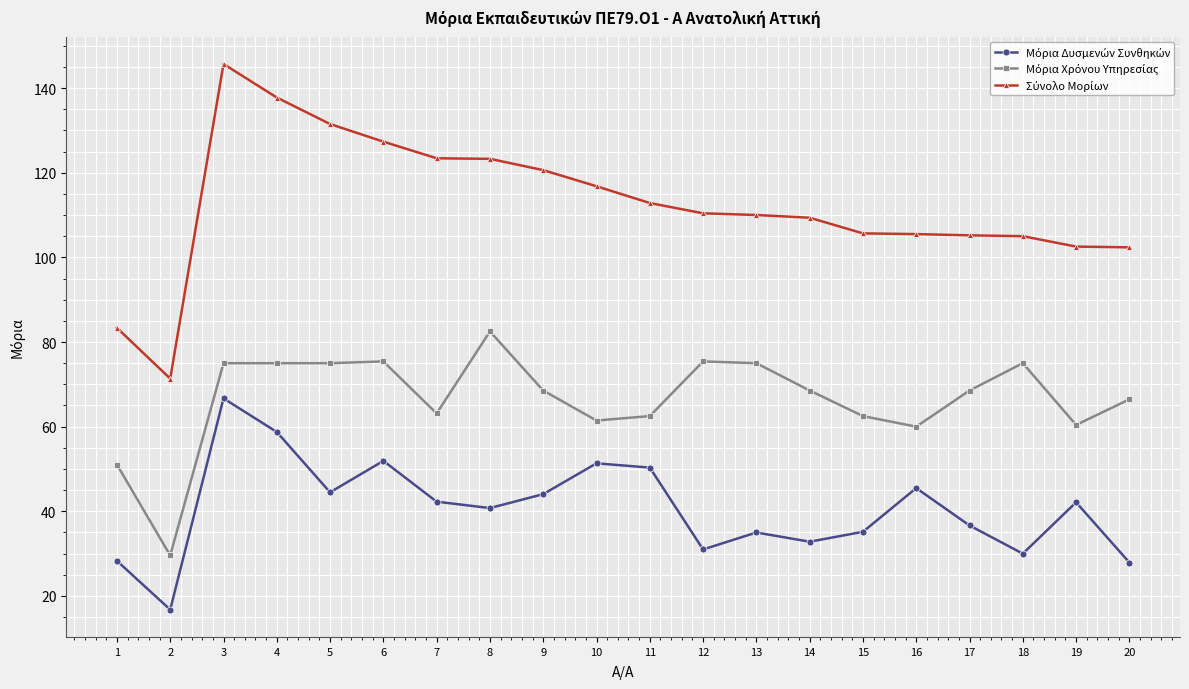

Which category has the lowest value across all series?

2